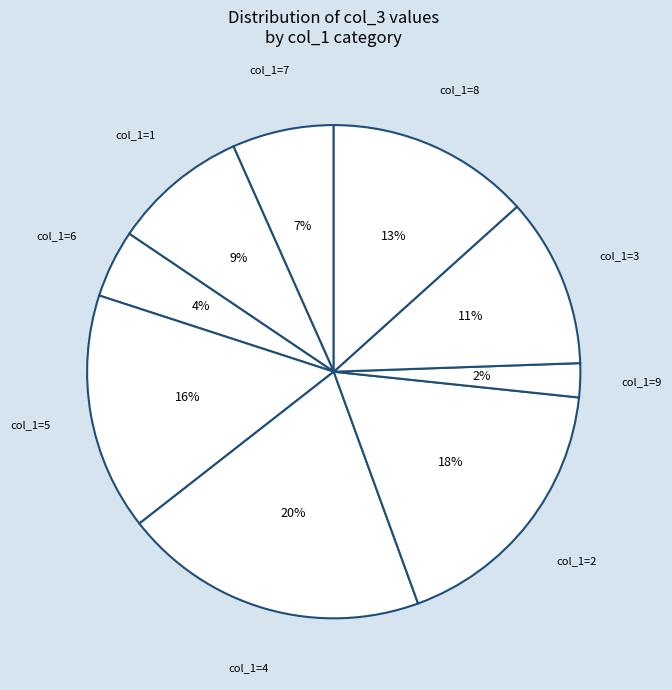

Count the number of slices in the pie.

9